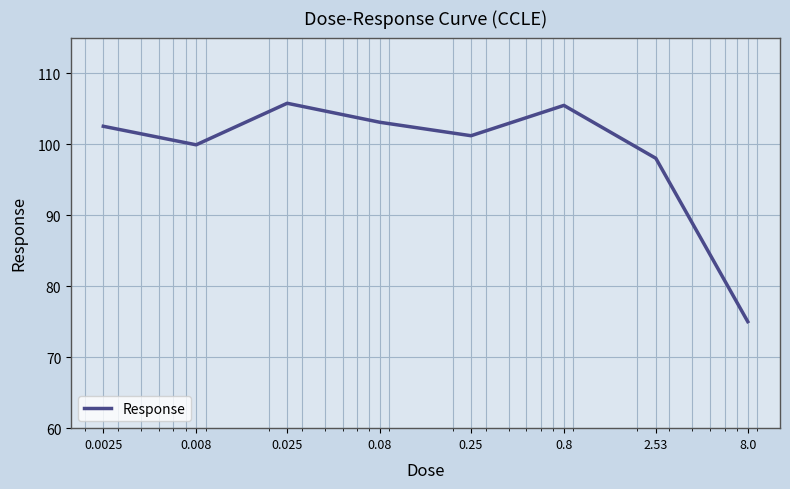

What is the smallest value displayed?

75.0